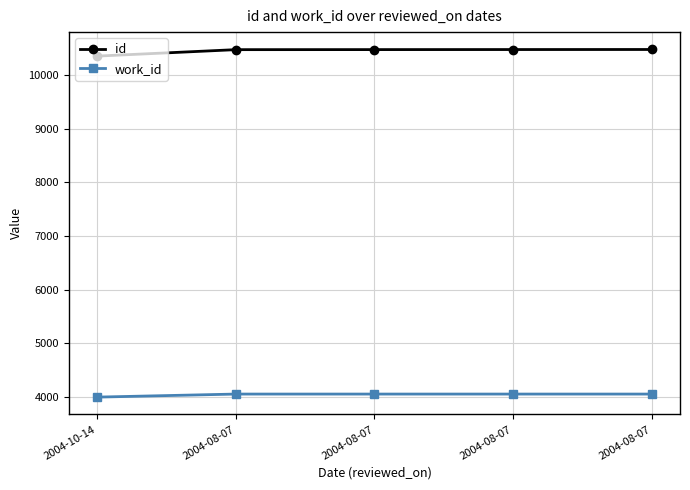

What value does the work_id series have at 2004-08-07, to the nearest 10?

4050